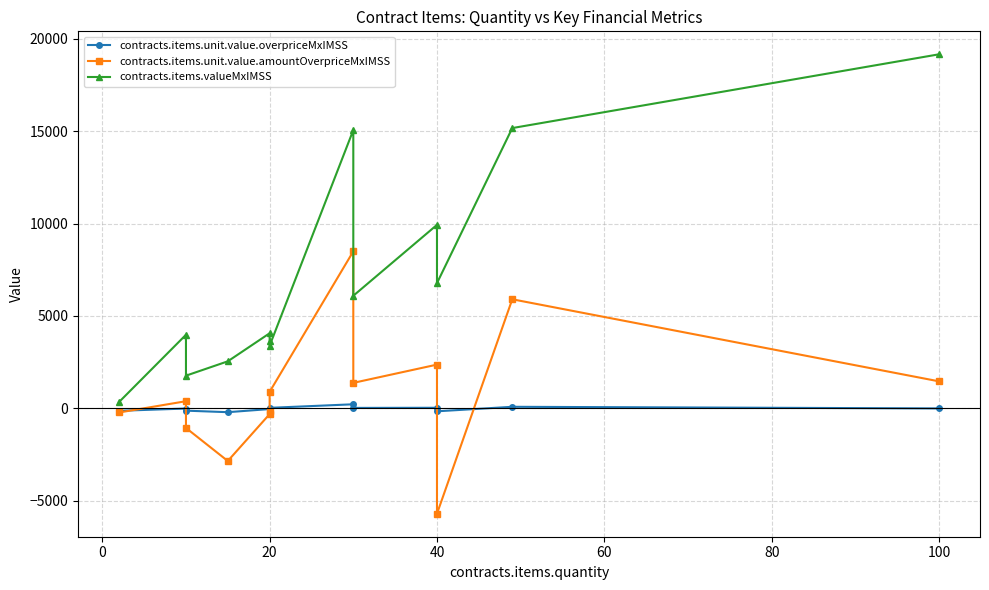

How many interior local valleys does the contracts.items.unit.value.amountOverpriceMxIMSS series have?

3